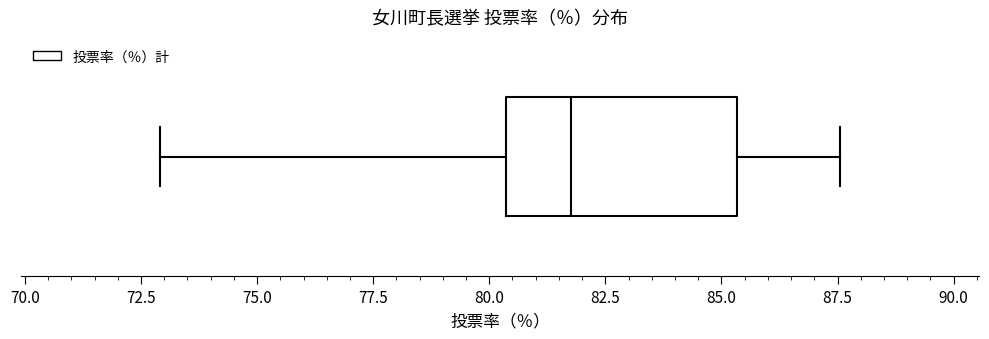

Read this box plot against the x-axis: the position of the median line, the range covered by the box, and the ends of both whiskers. The values are not printed on the chart, so give them approximately, as read against the axis.

median 82.0, box 80.5 to 85.5, whiskers 73.0 to 87.5